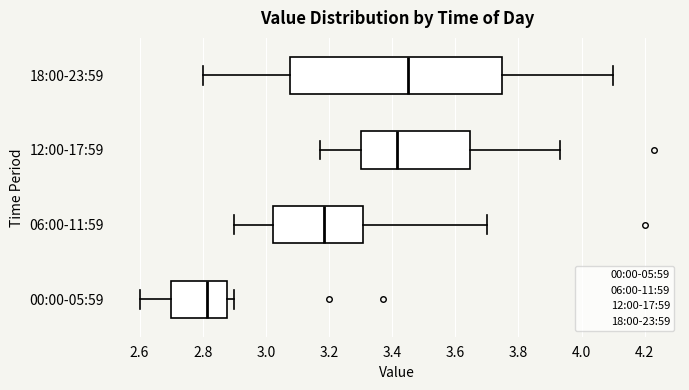

Where does the median line of the box for 12:00-17:59 sit on the x-axis? The values are not printed on the chart, so give them approximately, as read against the axis.

3.42